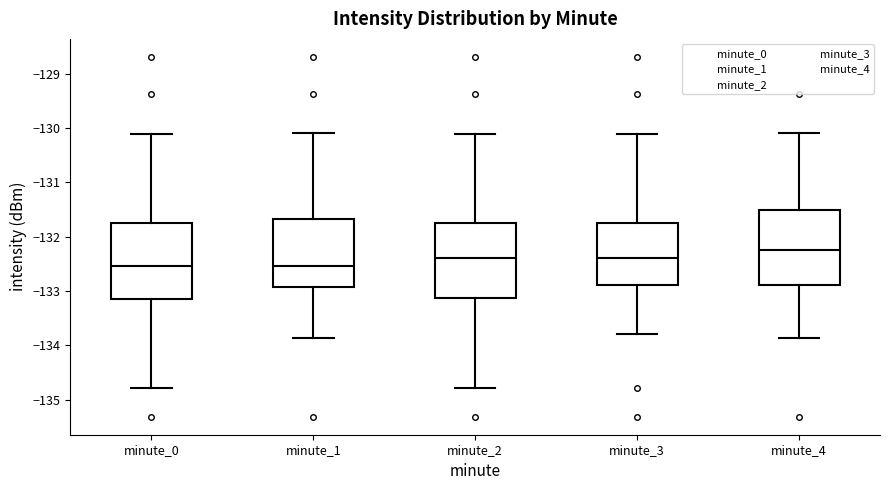

Reading left to right, read every box against the y-axis: the position of its median line, the range the box covers, and the ends of its whiskers. The values are not printed on the chart, so give them approximately, as read against the axis.

minute_0: median -132.5, box -133.1 to -131.7, whiskers -134.8 to -130.1
minute_1: median -132.5, box -132.9 to -131.7, whiskers -133.9 to -130.1
minute_2: median -132.4, box -133.1 to -131.7, whiskers -134.8 to -130.1
minute_3: median -132.4, box -132.9 to -131.7, whiskers -133.8 to -130.1
minute_4: median -132.3, box -132.9 to -131.5, whiskers -133.9 to -130.1